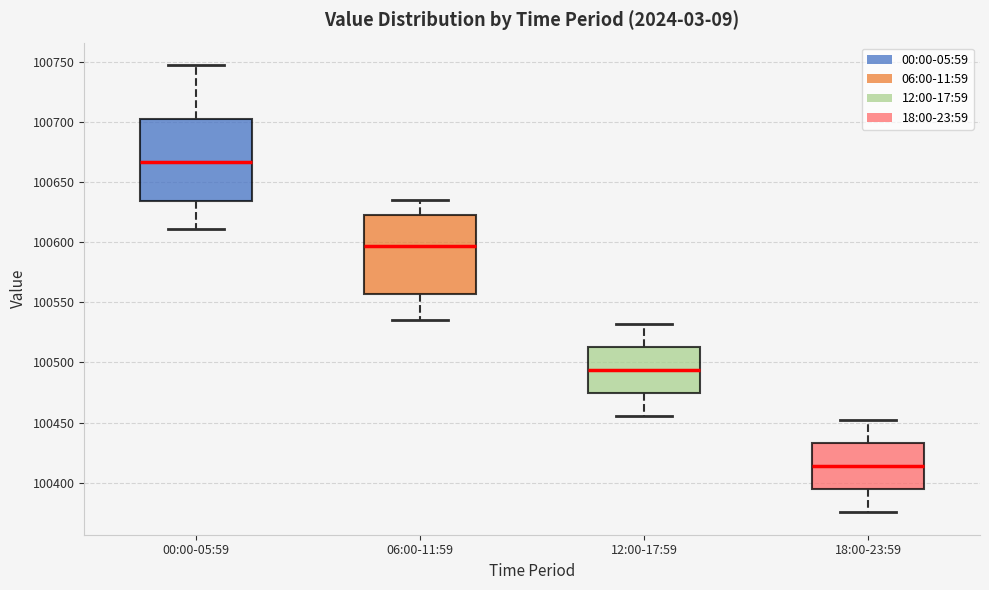

Reading left to right, read every box against the y-axis: the position of its median line, the range the box covers, and the ends of its whiskers. The values are not printed on the chart, so give them approximately, as read against the axis.

00:00-05:59: median 100665, box 100635 to 100705, whiskers 100610 to 100745
06:00-11:59: median 100595, box 100555 to 100620, whiskers 100535 to 100635
12:00-17:59: median 100495, box 100475 to 100515, whiskers 100455 to 100530
18:00-23:59: median 100415, box 100395 to 100435, whiskers 100375 to 100450